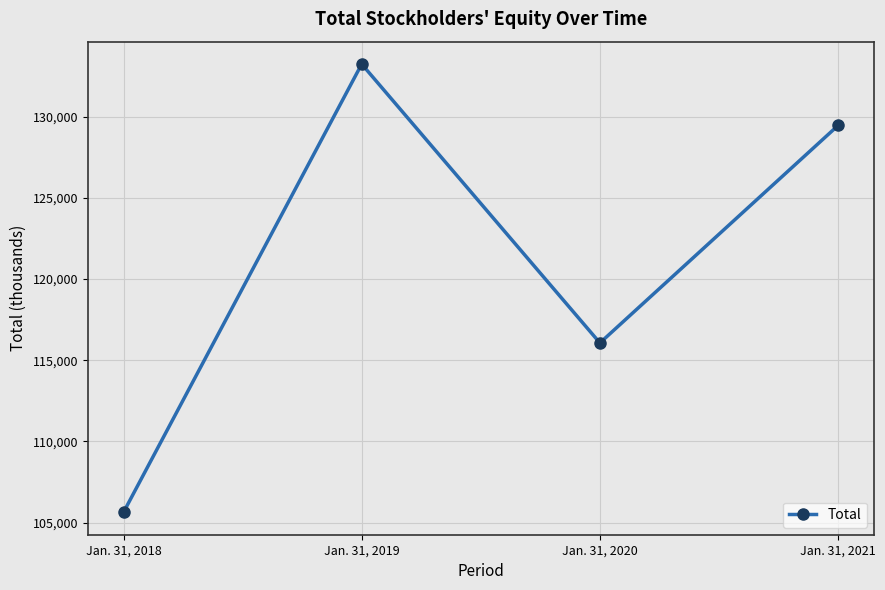

List the labels in order of value, largest first.

Jan. 31, 2019, Jan. 31, 2021, Jan. 31, 2020, Jan. 31, 2018